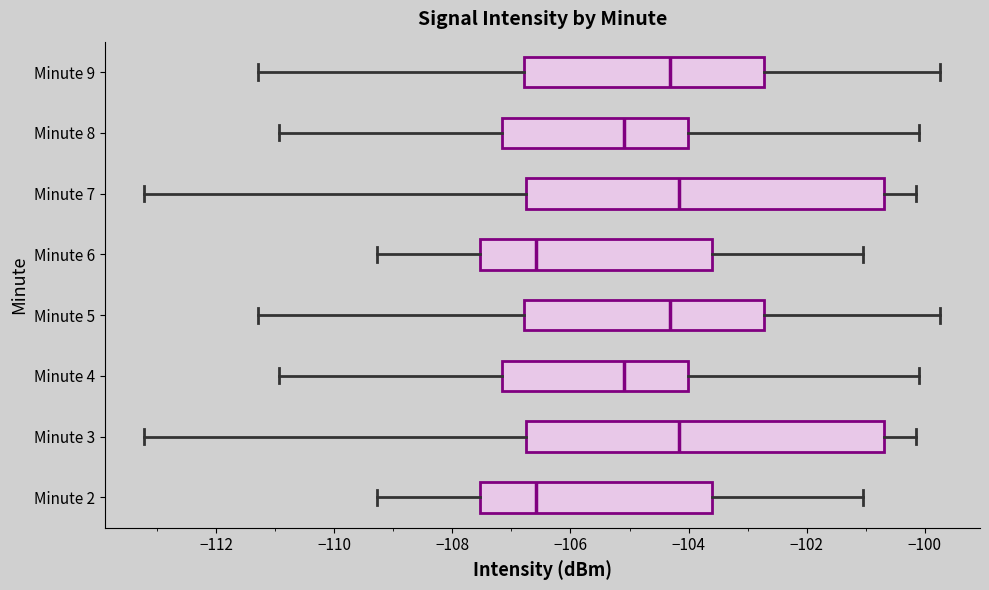

Reading bottom to top, read every box against the x-axis: the position of its median line, the range the box covers, and the ends of its whiskers. The values are not printed on the chart, so give them approximately, as read against the axis.

Minute 2: median -106.6, box -107.6 to -103.6, whiskers -109.2 to -101.0
Minute 3: median -104.2, box -106.8 to -100.6, whiskers -113.2 to -100.2
Minute 4: median -105.0, box -107.2 to -104.0, whiskers -111.0 to -100.0
Minute 5: median -104.4, box -106.8 to -102.8, whiskers -111.2 to -99.8
Minute 6: median -106.6, box -107.6 to -103.6, whiskers -109.2 to -101.0
Minute 7: median -104.2, box -106.8 to -100.6, whiskers -113.2 to -100.2
Minute 8: median -105.0, box -107.2 to -104.0, whiskers -111.0 to -100.0
Minute 9: median -104.4, box -106.8 to -102.8, whiskers -111.2 to -99.8